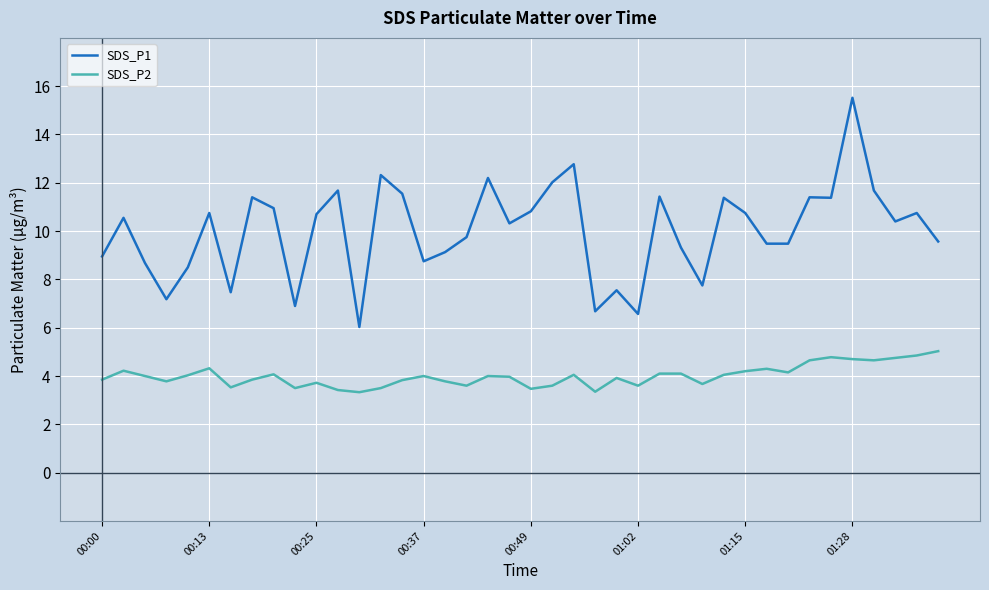

Is this an area chart (filled region under the line)?

No